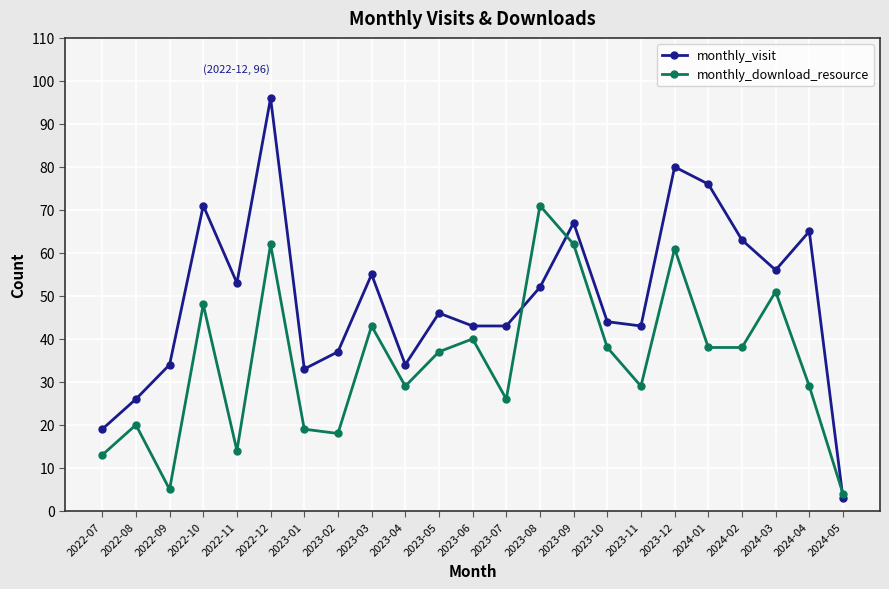

What is the spread (max minus min) of values at 2024-02?

25